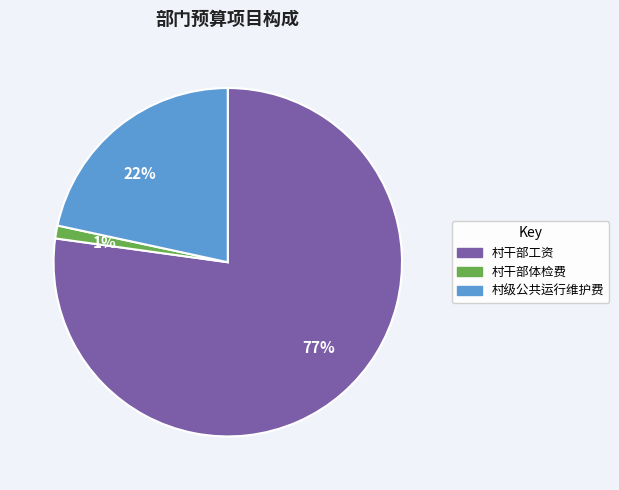

Is 村干部工资 the majority of the pie?

Yes